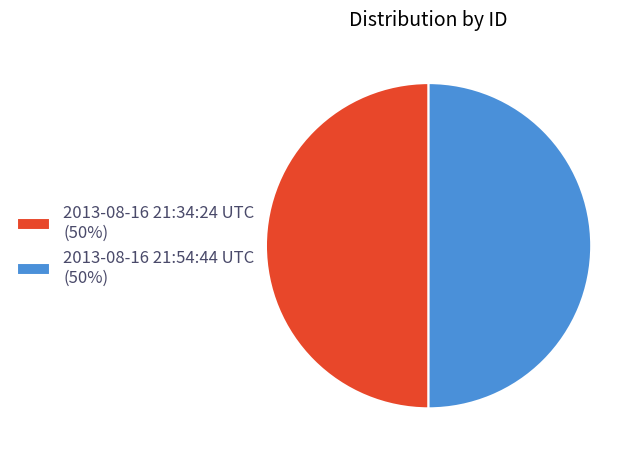

Combined, do 2013-08-16 21:54:44 UTC (50%) and 2013-08-16 21:34:24 UTC (50%) account for over 50%?

Yes